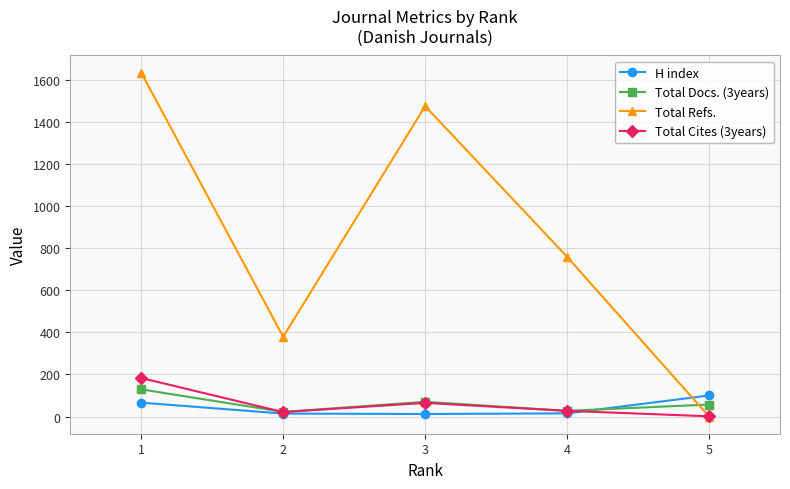

Which category has the highest value across all series?

1